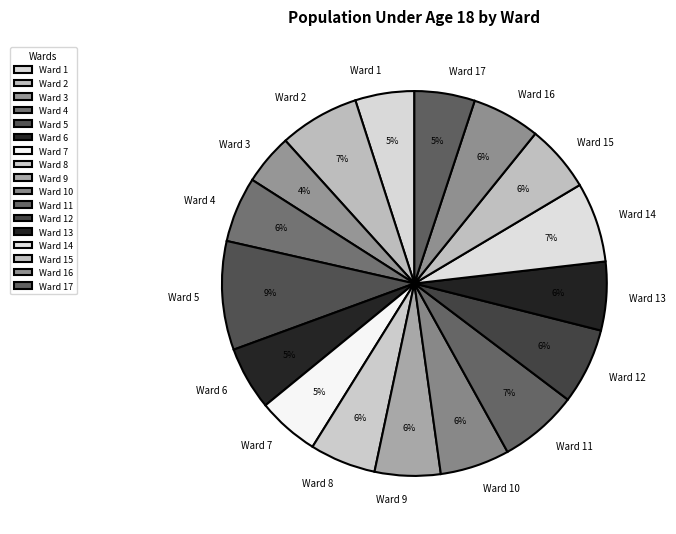

To the nearest percent, what is the combined percentage of Ward 10 and Ward 5?

15%